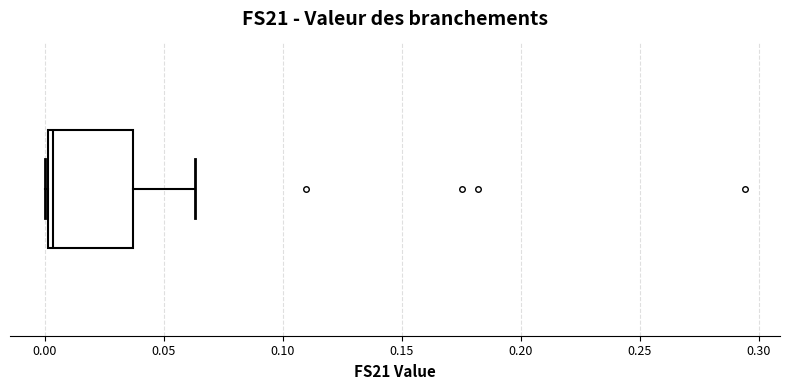

Read this box plot against the x-axis: the position of the median line, the range covered by the box, and the ends of both whiskers. The values are not printed on the chart, so give them approximately, as read against the axis.

median 0.005, box 0.000 to 0.035, whiskers 0.000 to 0.065